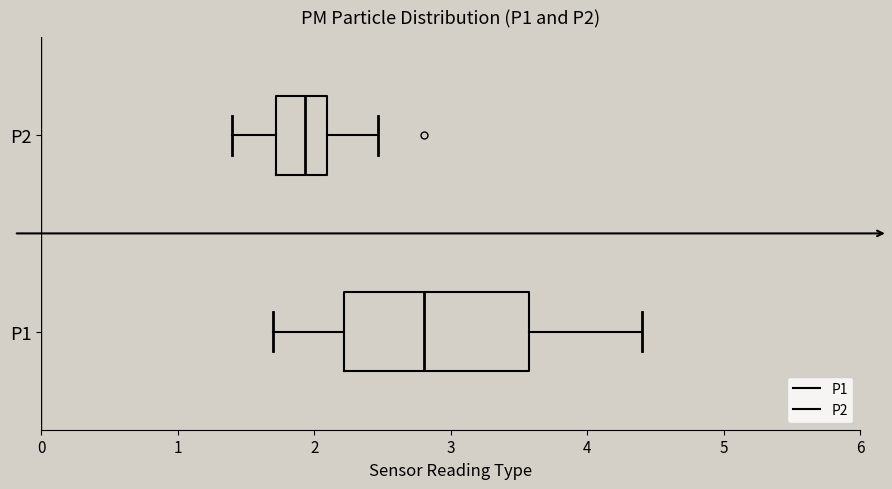

Reading bottom to top, read every box against the x-axis: the position of its median line, the range the box covers, and the ends of its whiskers. The values are not printed on the chart, so give them approximately, as read against the axis.

P1: median 2.8, box 2.2 to 3.6, whiskers 1.7 to 4.4
P2: median 1.9, box 1.7 to 2.1, whiskers 1.4 to 2.5